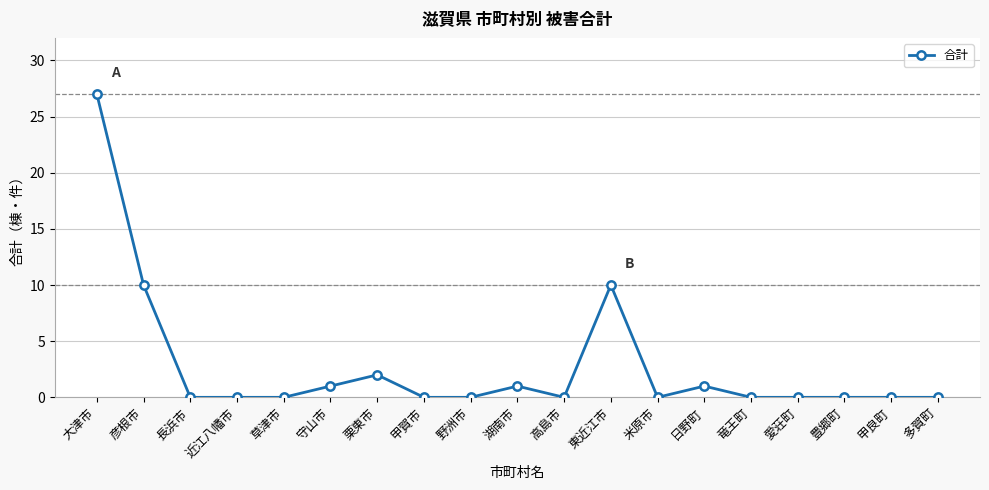

What is the average value?

3